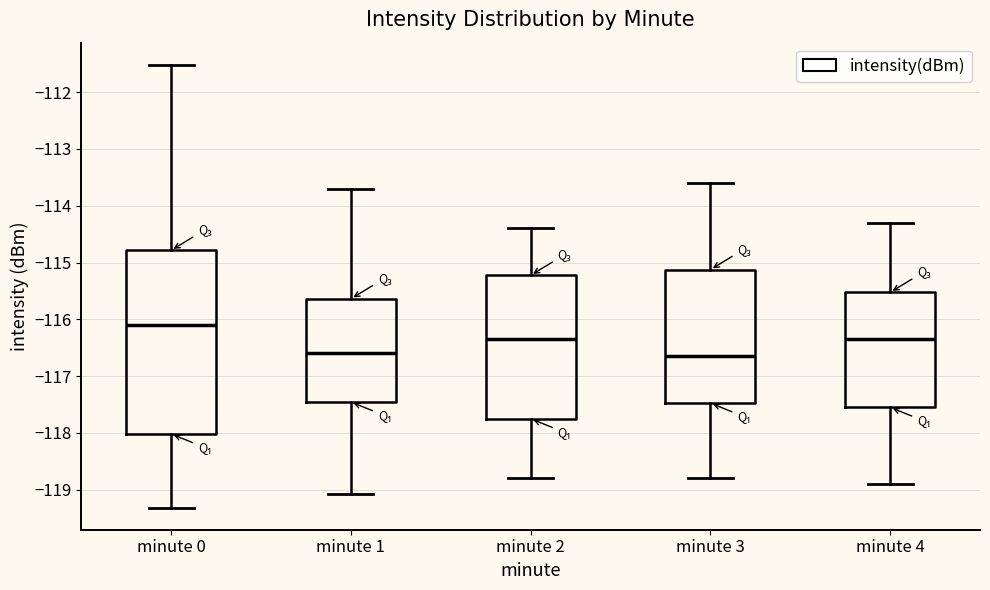

Where is the upper edge of the box for minute 2 on the y-axis? The values are not printed on the chart, so give them approximately, as read against the axis.

-115.2